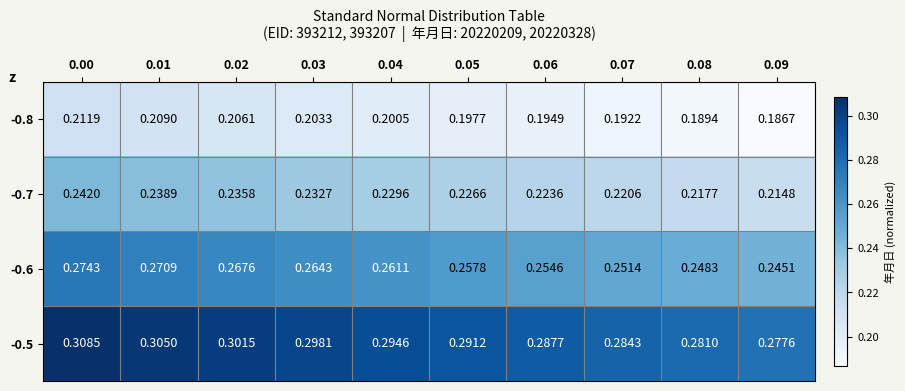

Is the value of -0.6 at 0.01 greater than the value of -0.7 at 0.06?

Yes